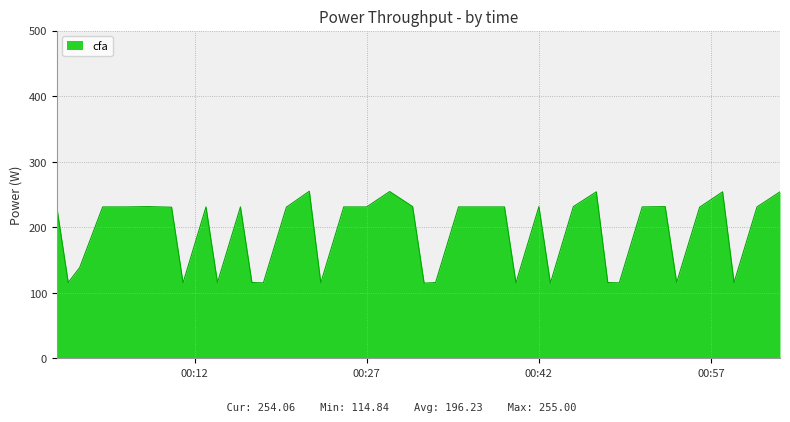

What is the greatest value displayed?

255.0